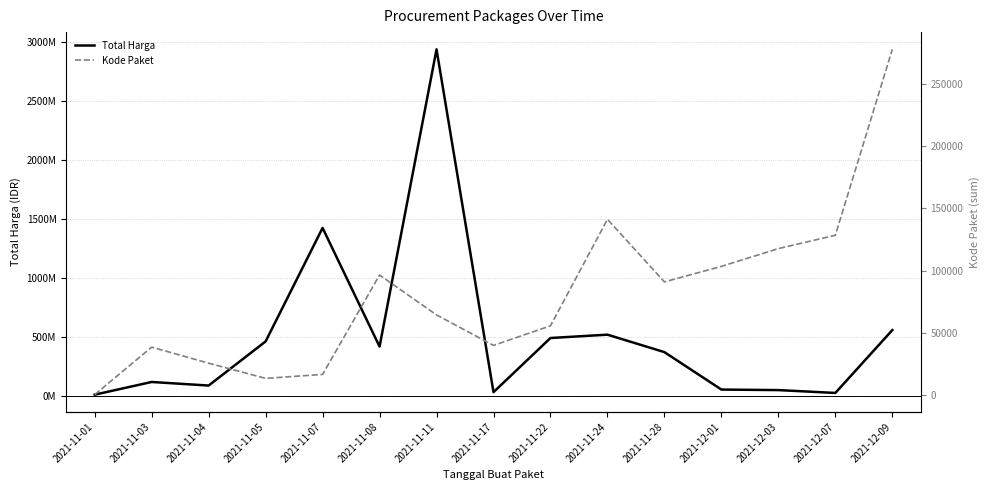

Reading left to right, what are all the values shown in this chart?

Total Harga: 12787500	120453270	90094200	464002100	1425867900	420567800	2939014540	34292000	493000000	521326200	373404000	56152800	51601000	27412000	559971000
Kode Paket: 569	38710	25845	13652	16823	96609	64588	40112	55826	141327	91101	103541	117783	128516	277693